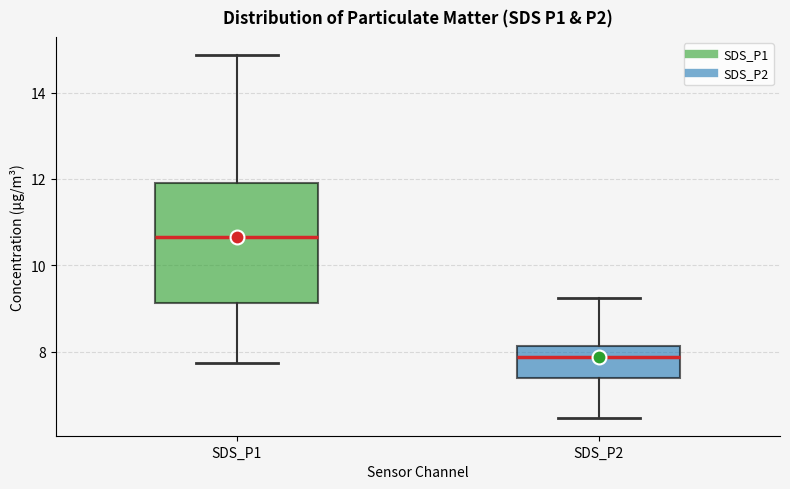

Reading left to right, read every box against the y-axis: the position of its median line, the range the box covers, and the ends of its whiskers. The values are not printed on the chart, so give them approximately, as read against the axis.

SDS_P1: median 10.6, box 9.2 to 11.8, whiskers 7.8 to 14.8
SDS_P2: median 7.8, box 7.4 to 8.2, whiskers 6.4 to 9.2